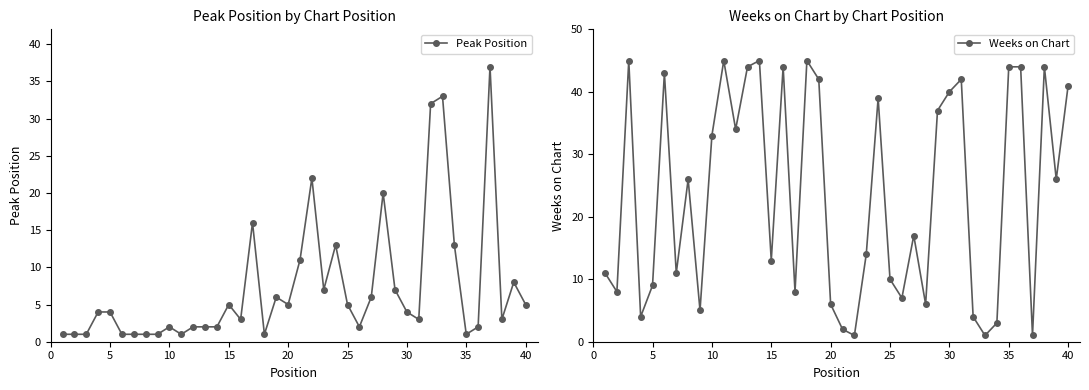

How many values in the Weeks on Chart series are below 26?

20